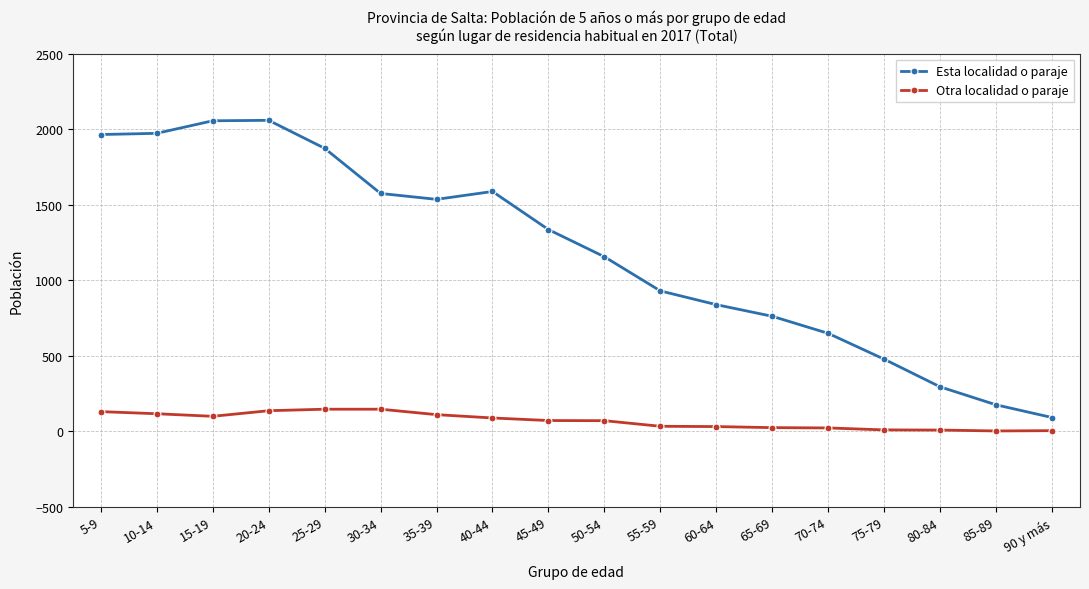

What are all the series names shown in the legend?

Esta localidad o paraje, Otra localidad o paraje